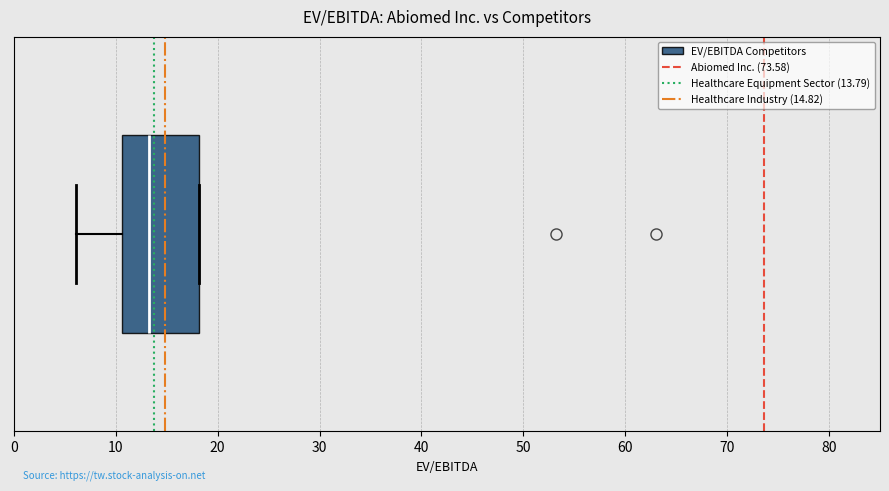

Read this box plot against the x-axis: the position of the median line, the range covered by the box, and the ends of both whiskers. The values are not printed on the chart, so give them approximately, as read against the axis.

median 13, box 11 to 18, whiskers 6 to 18